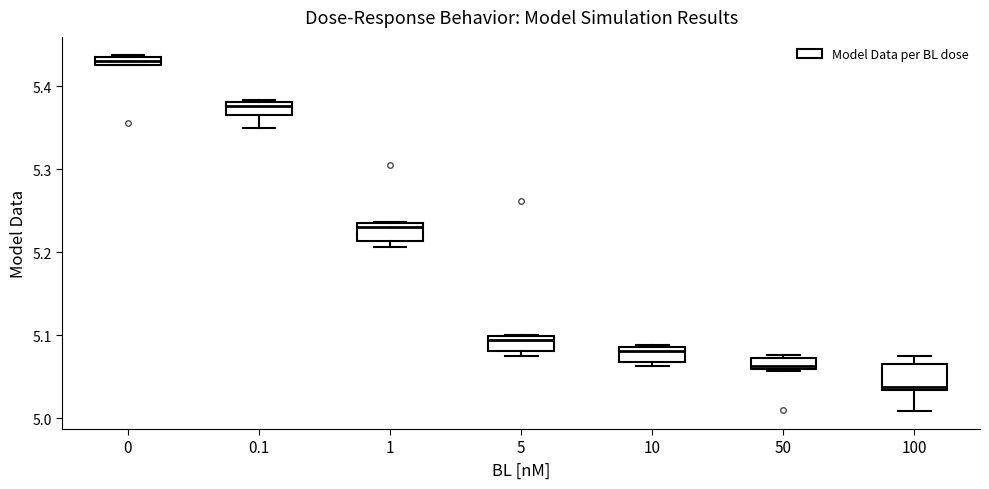

Which box's median line is the lowest?

100